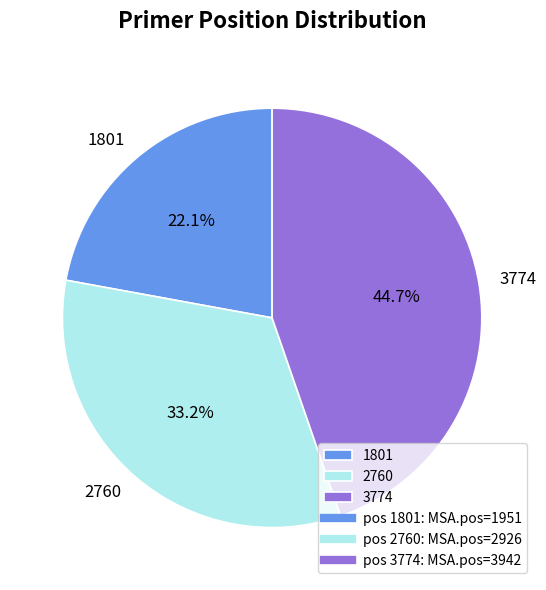

Approximately how many times larger is the value at 2760 compared to 1801?

1.5